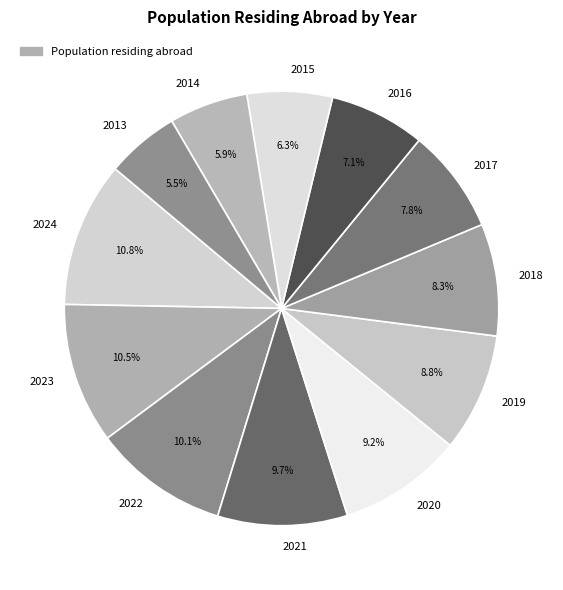

The 2022 slice represents 10% of the pie. True or false?

True